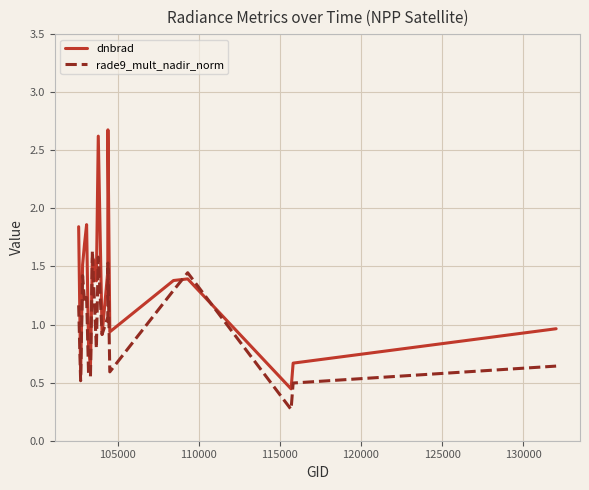

Which series has the largest range (max minus min)?

dnbrad